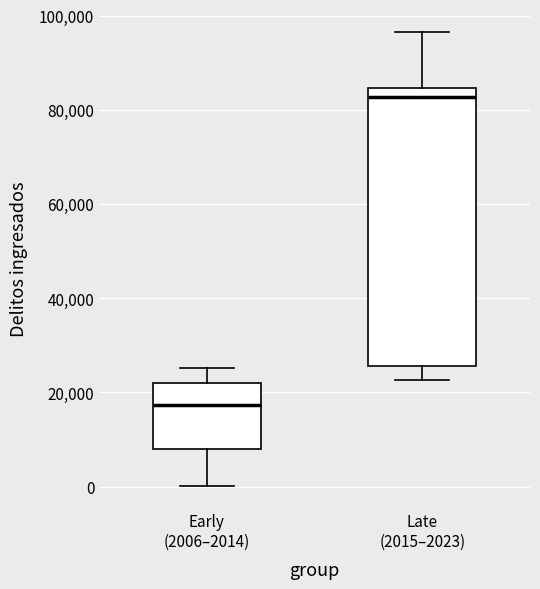

Which box has the lowest median line?

Early (2006–2014)